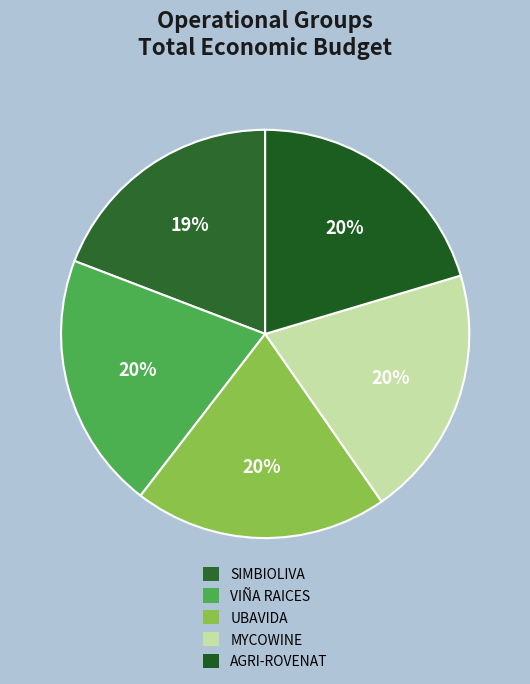

To the nearest percent, what is the difference between the SIMBIOLIVA and AGRI-ROVENAT slice percentages?

1%